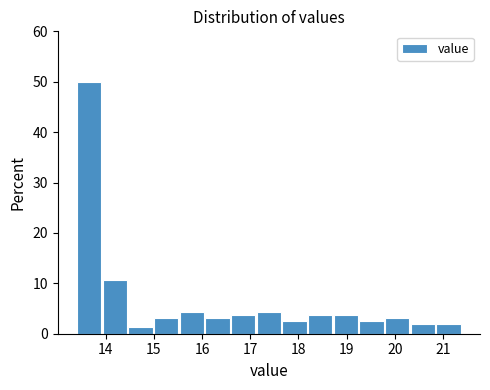

Reading left to right, list every bar in this chart as the range it spans on the x-axis followed by its height. Neither the bar edges nor the heights are printed on the chart, so give them approximately, as read against the axes.

13.4 to 13.9: 50
13.9 to 14.5: 11
14.5 to 15.0: 1
15.0 to 15.5: 3
15.5 to 16.1: 4
16.1 to 16.6: 3
16.6 to 17.1: 4
17.1 to 17.7: 4
17.7 to 18.2: 3
18.2 to 18.7: 4
18.7 to 19.3: 4
19.3 to 19.8: 3
19.8 to 20.3: 3
20.3 to 20.9: 2
20.9 to 21.4: 2